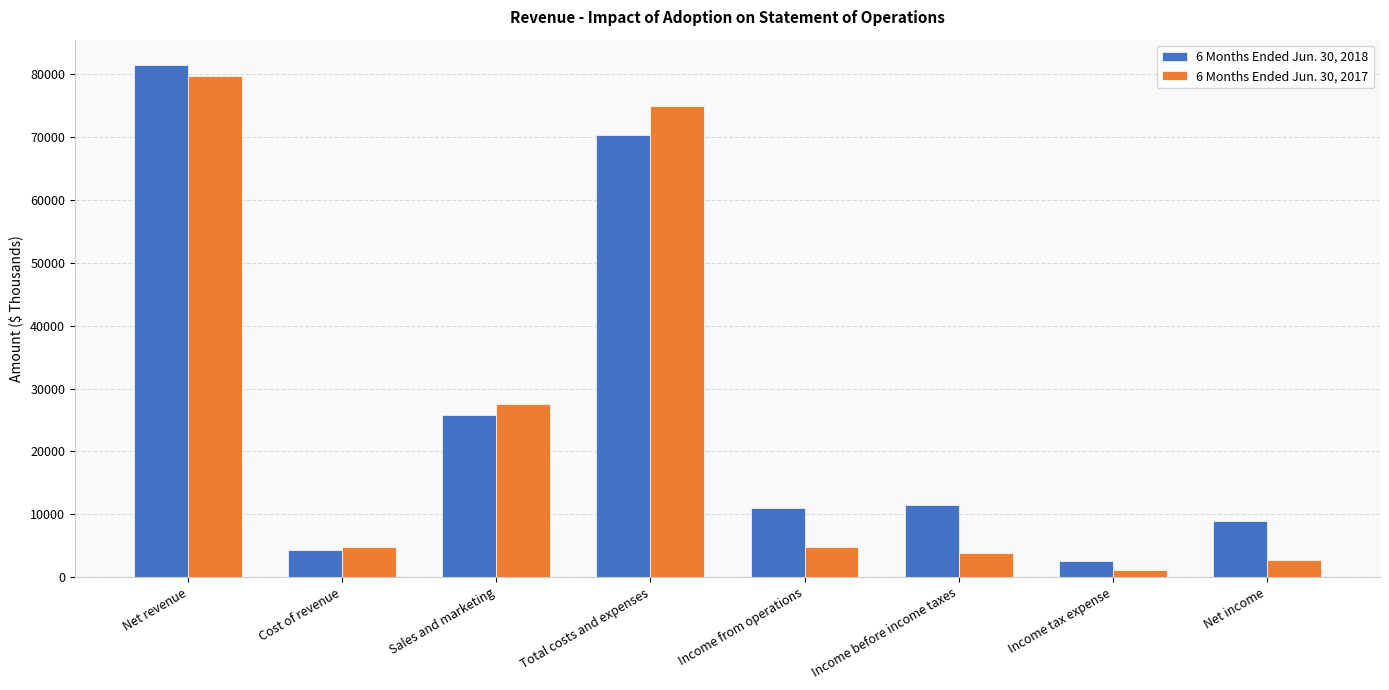

Which category has the highest value in the 6 Months Ended Jun. 30, 2017 series?

Net revenue